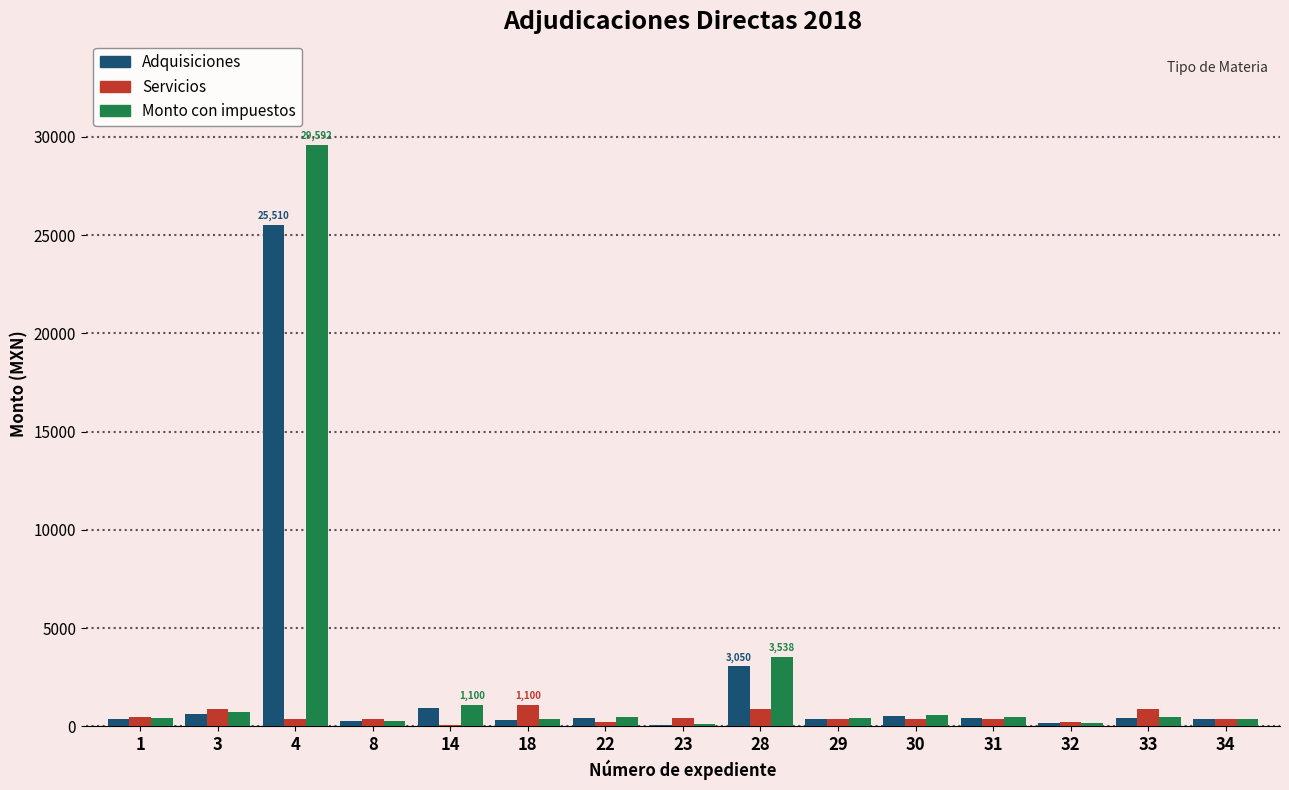

What is the highest value of the Monto con impuestos series?

29592.0